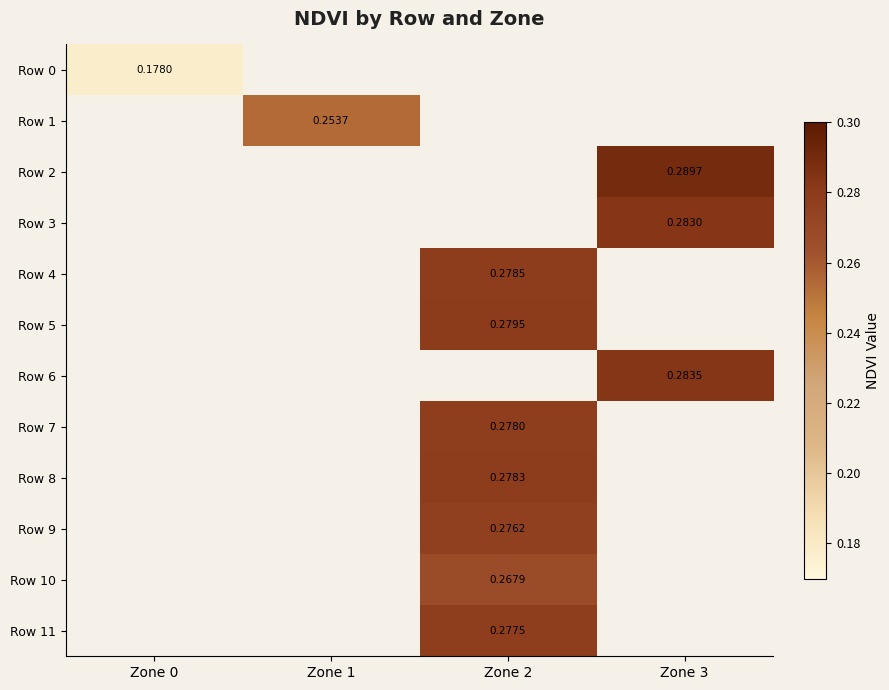

How many data points in Row 5 are above 0?

1